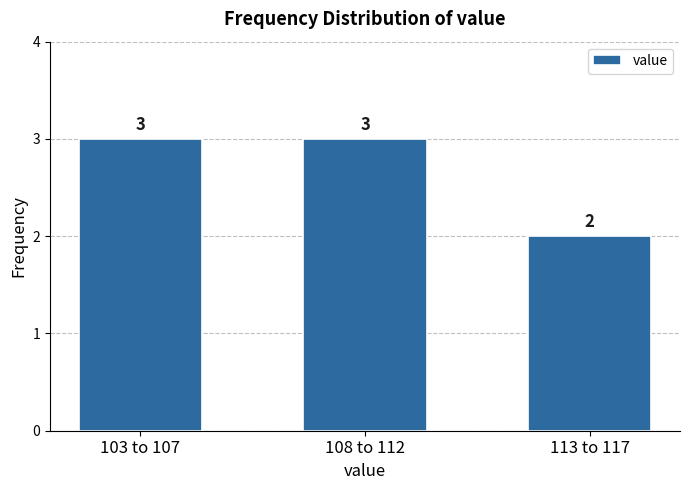

Reading right to left, what are all the values shown in this chart?

113 to 117=2	108 to 112=3	103 to 107=3